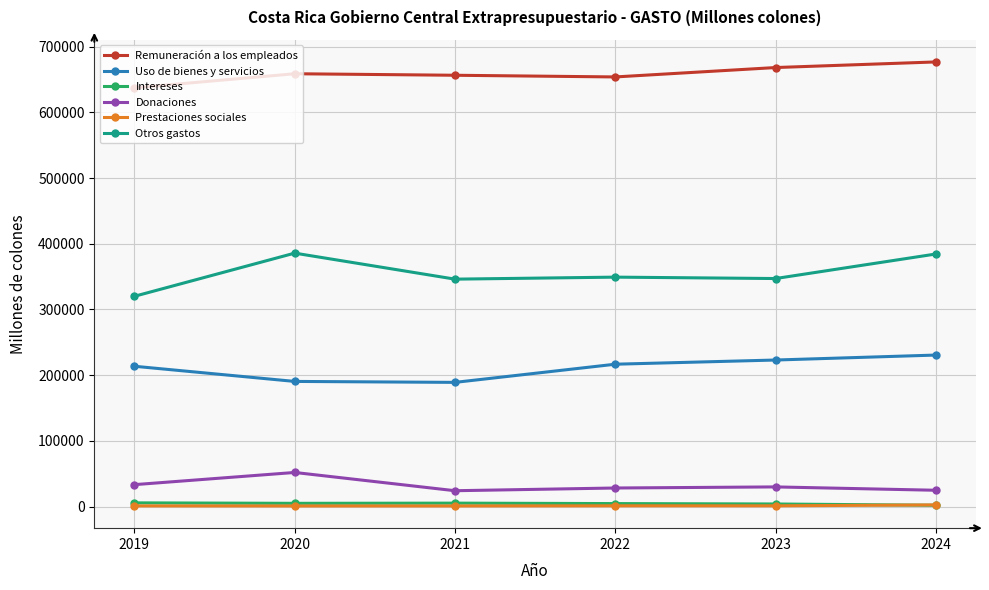

True or false: Uso de bienes y servicios and Otros gastos intersect in this chart.

False